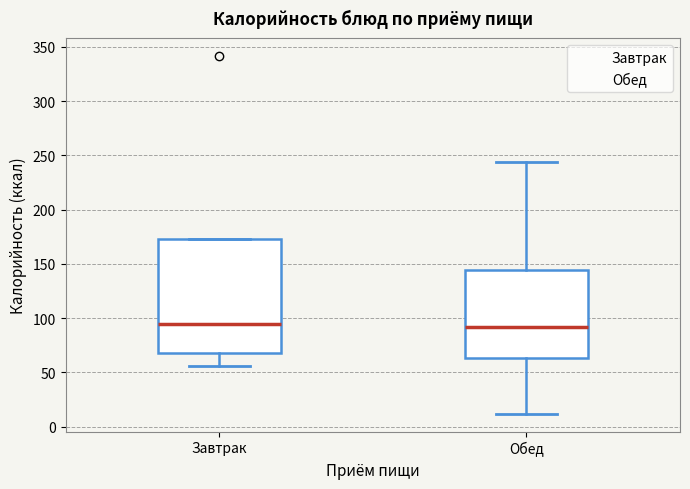

Reading left to right, transcribe this box plot: for each box, give where its median line is, the range the box spans, and where its two whiskers end, as read against the y-axis. The values are not printed on the chart, so give them approximately, as read against the axis.

Завтрак: median 95, box 70 to 175, whiskers 55 to 175
Обед: median 90, box 65 to 145, whiskers 10 to 245